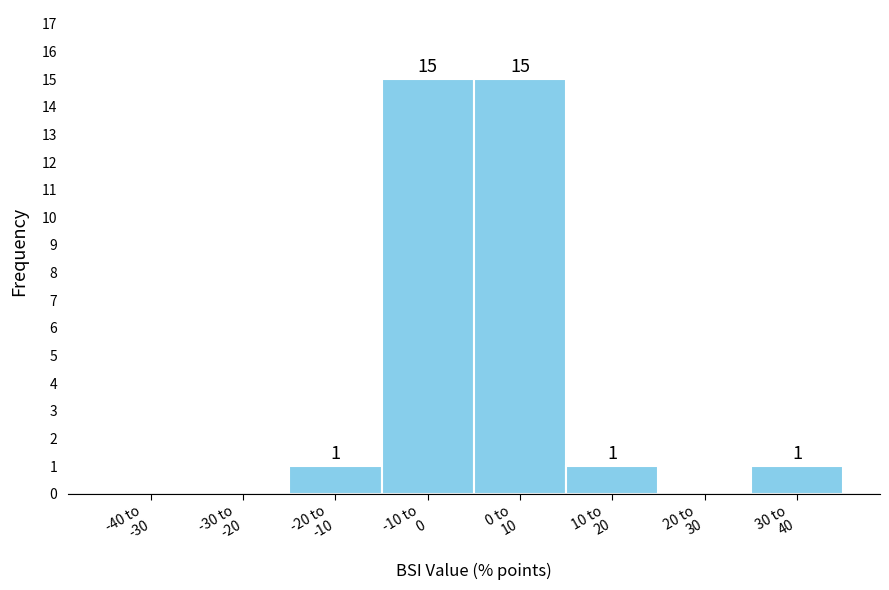

What is the sum of all values?

33